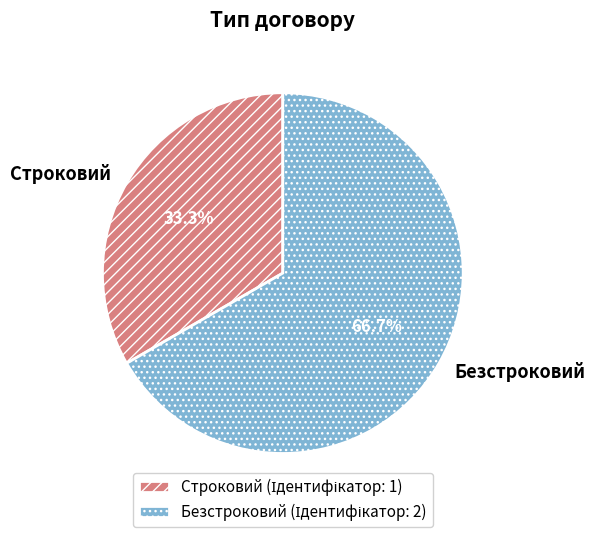

What is the total percentage of Безстроковий and Строковий?

100.0%